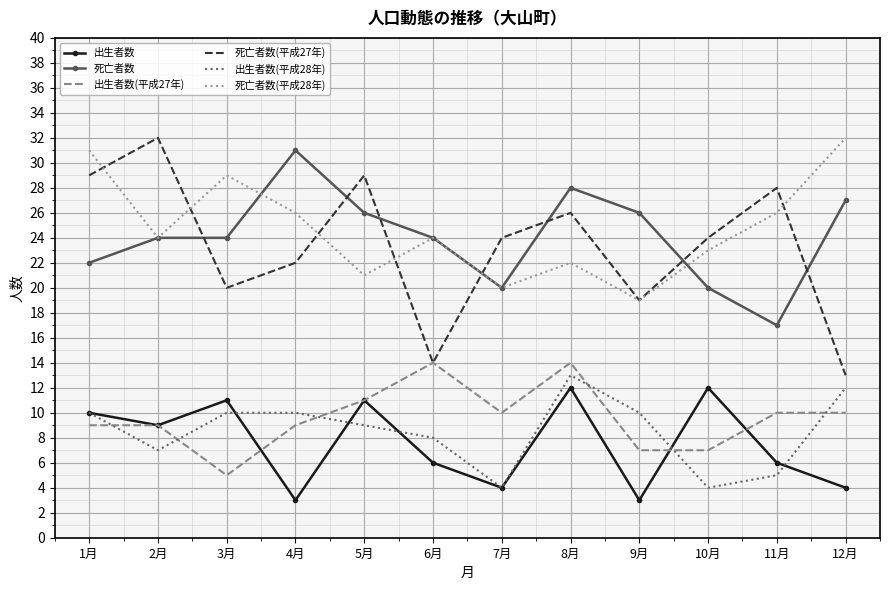

What are all the series names shown in the legend?

出生者数, 死亡者数, 出生者数(平成27年), 死亡者数(平成27年), 出生者数(平成28年), 死亡者数(平成28年)